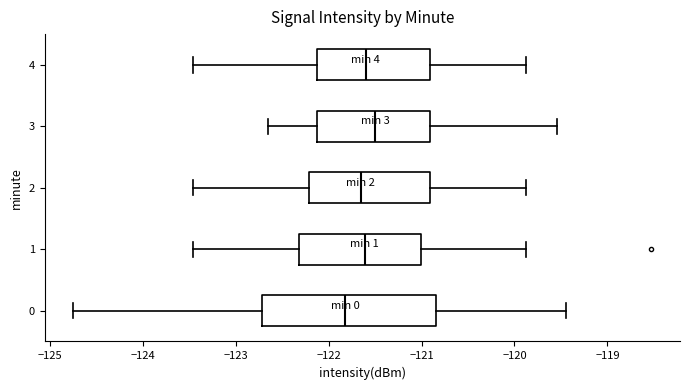

Reading bottom to top, transcribe this box plot: for each box, give where its median line is, the range the box spans, and where its two whiskers end, as read against the x-axis. The values are not printed on the chart, so give them approximately, as read against the axis.

0: median -121.8, box -122.7 to -120.8, whiskers -124.7 to -119.4
1: median -121.6, box -122.3 to -121.0, whiskers -123.5 to -119.9
2: median -121.7, box -122.2 to -120.9, whiskers -123.5 to -119.9
3: median -121.5, box -122.1 to -120.9, whiskers -122.7 to -119.5
4: median -121.6, box -122.1 to -120.9, whiskers -123.5 to -119.9